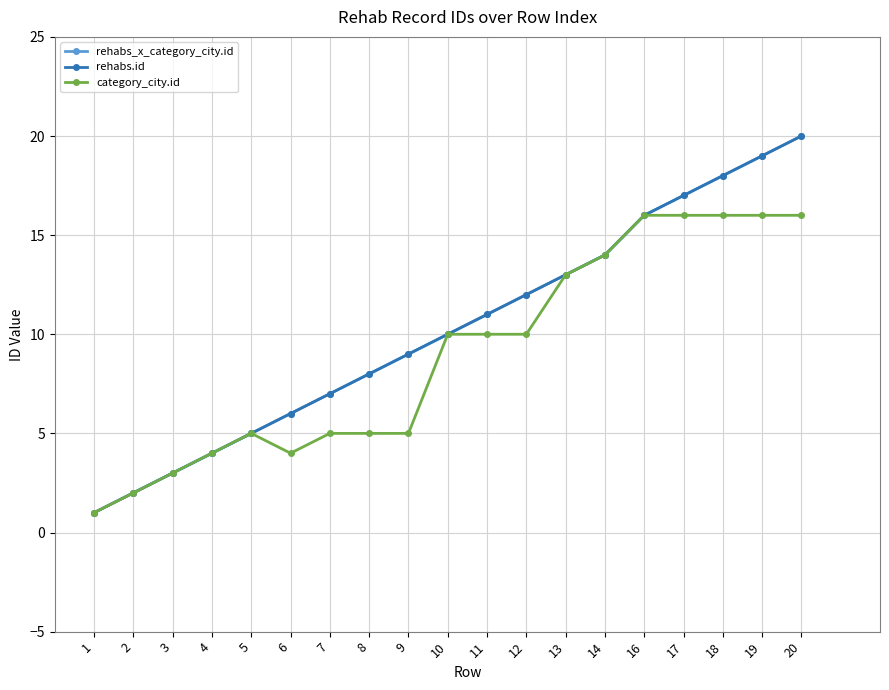

Is this an area chart (filled region under the line)?

No